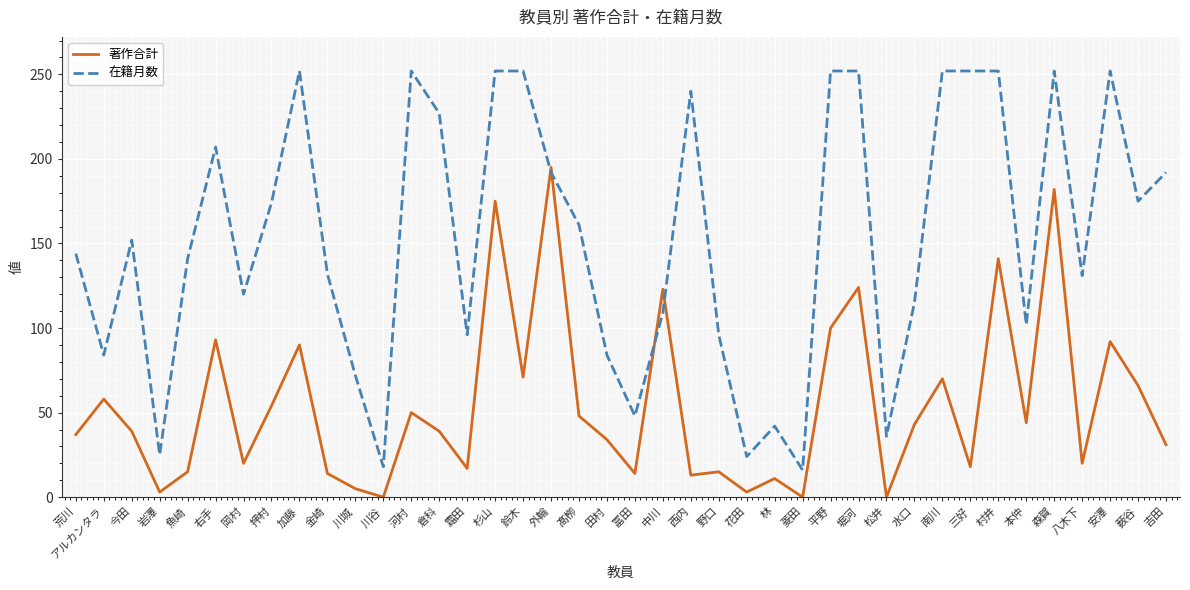

Is it true that 在籍月数 equals 59 at 今田?

False